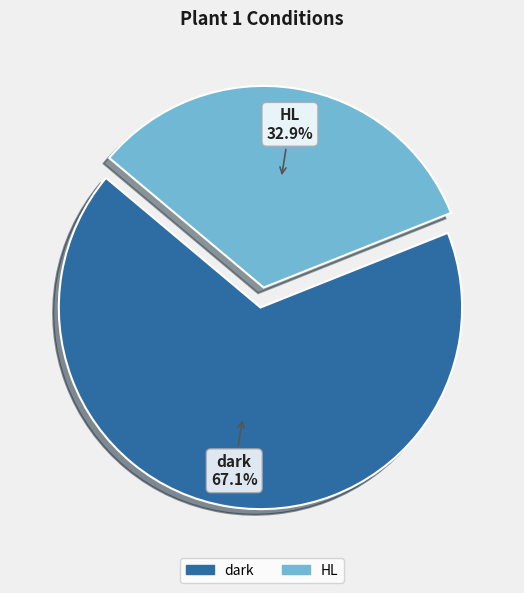

To the nearest percent, what portion does dark represent?

67%